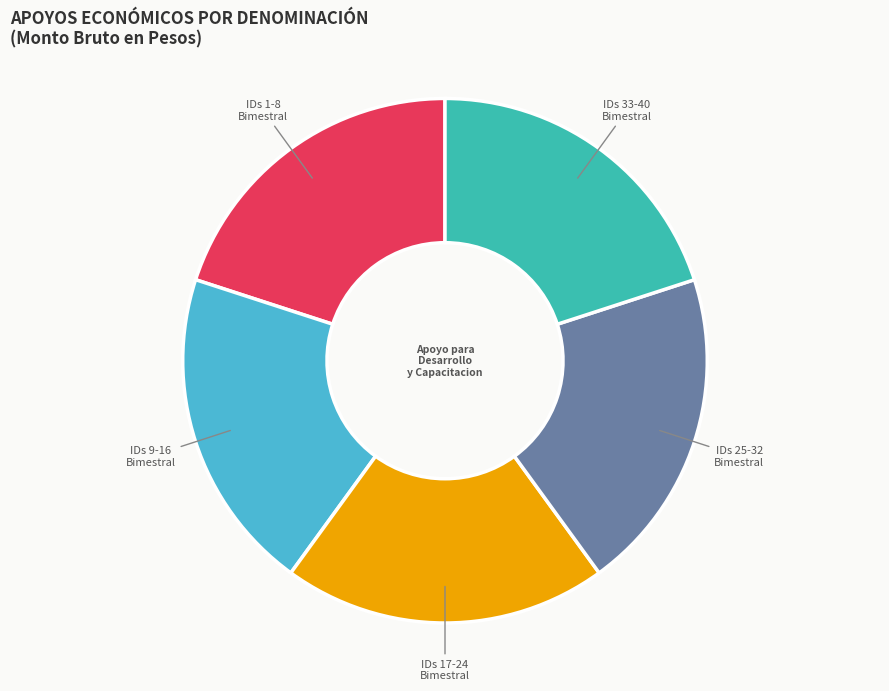

How many segments does this pie chart have?

5